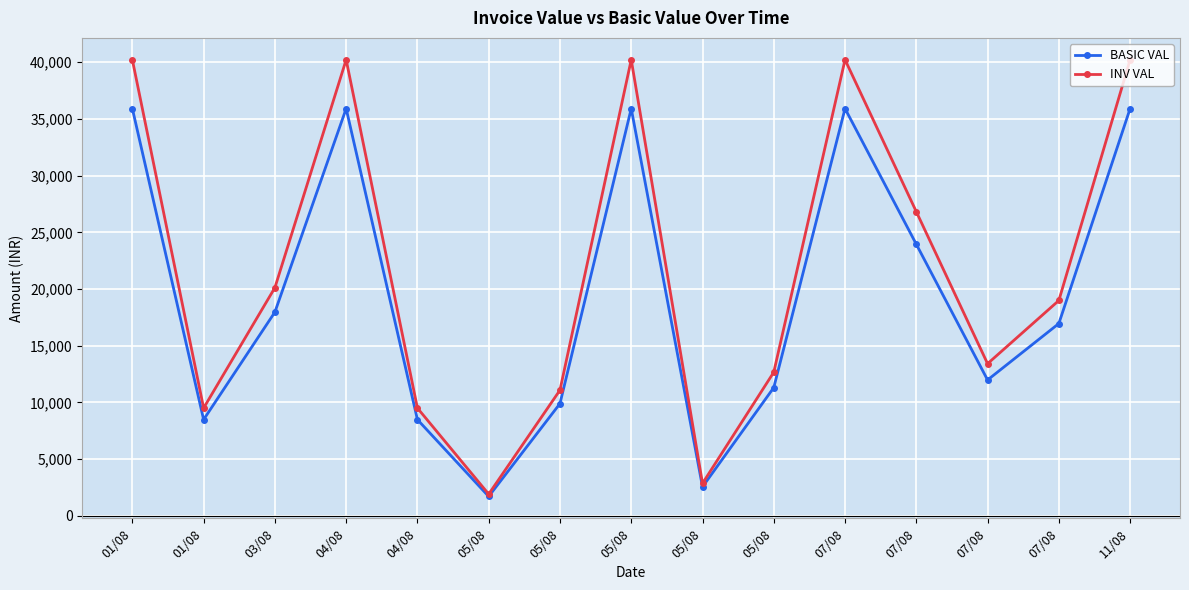

Reading left to right, extract all data points from this chart.

BASIC VAL: 01/08=35916.0	01/08=8475.0	03/08=17958.0	04/08=35916.0	04/08=8475.0	05/08=1695.0	05/08=9887.5	05/08=35916.0	05/08=2542.5	05/08=11300.0	07/08=35916.0	07/08=23944.0	07/08=11972.0	07/08=16950.0	11/08=35916.0
INV VAL: 01/08=40225.9	01/08=9492.0	03/08=20113.0	04/08=40225.9	04/08=9492.0	05/08=1898.4	05/08=11074.0	05/08=40225.9	05/08=2847.6	05/08=12656.0	07/08=40225.9	07/08=26817.3	07/08=13408.6	07/08=18984.0	11/08=40225.9